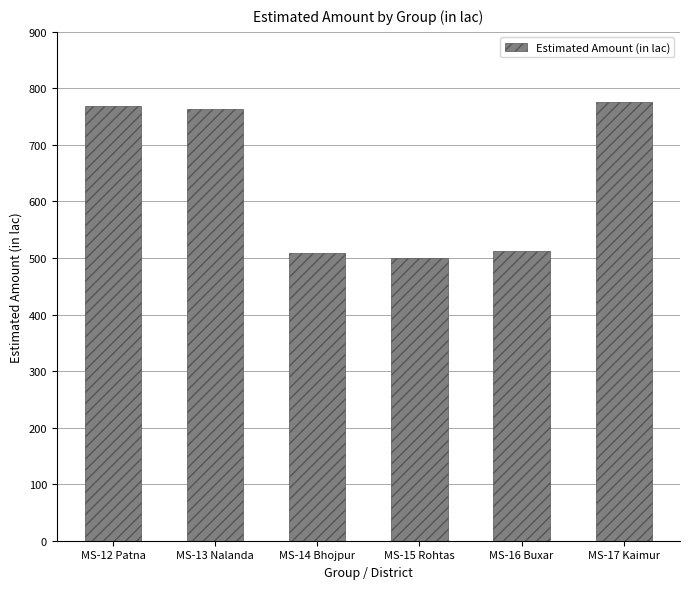

What is the difference between the maximum and minimum values?

277.5